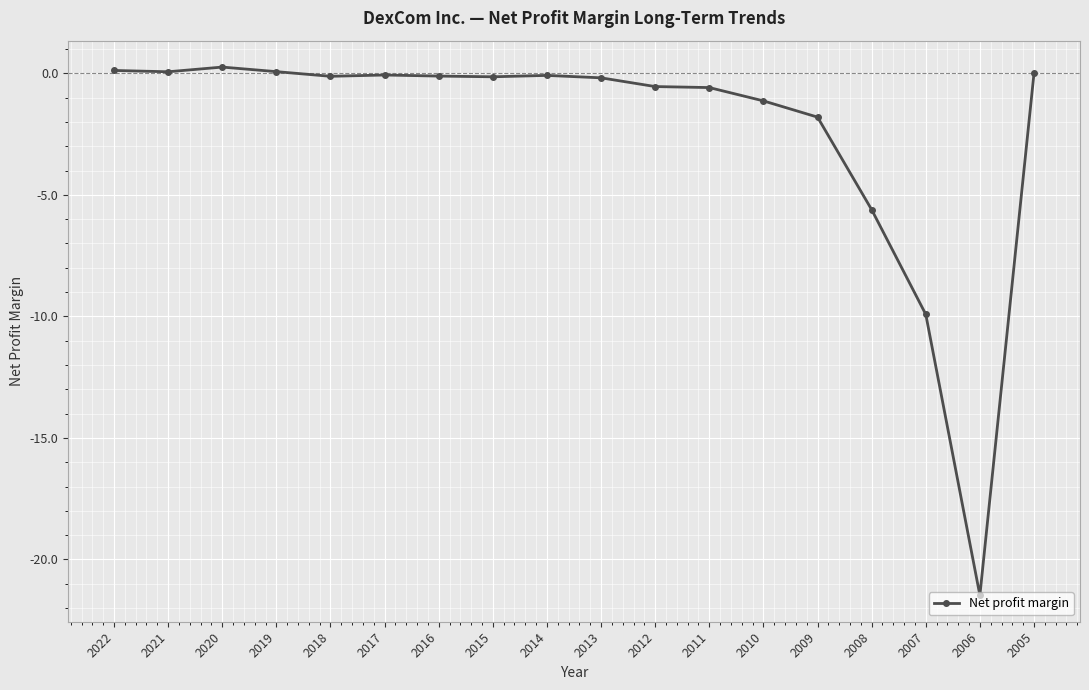

Is it true that the value at 2005 is 0.0?

True